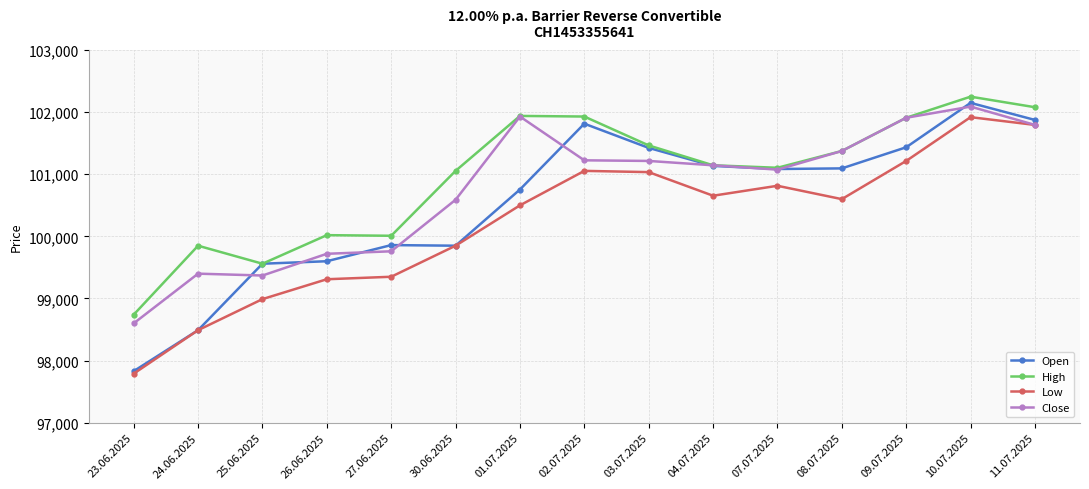

Which series has the largest range (max minus min)?

Open